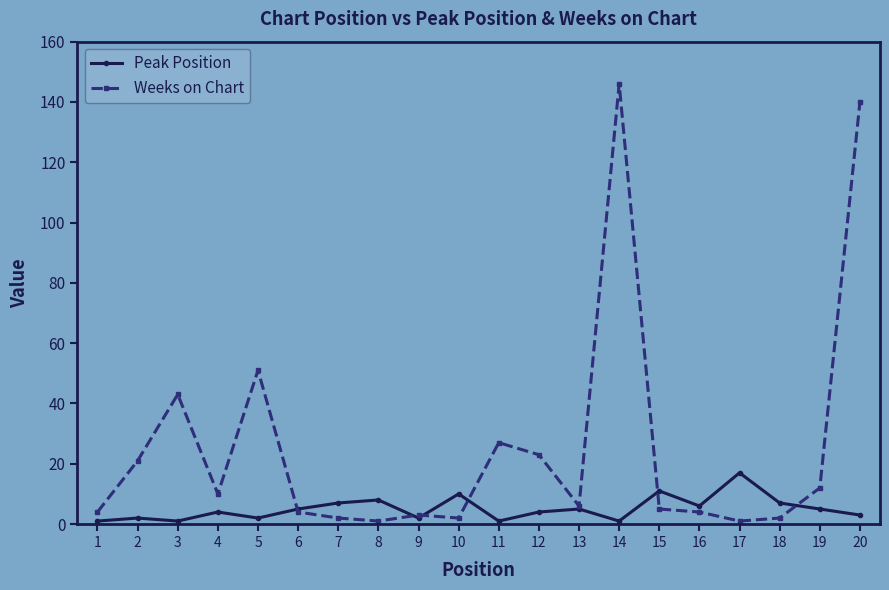

What is the maximum value shown in the chart?

146